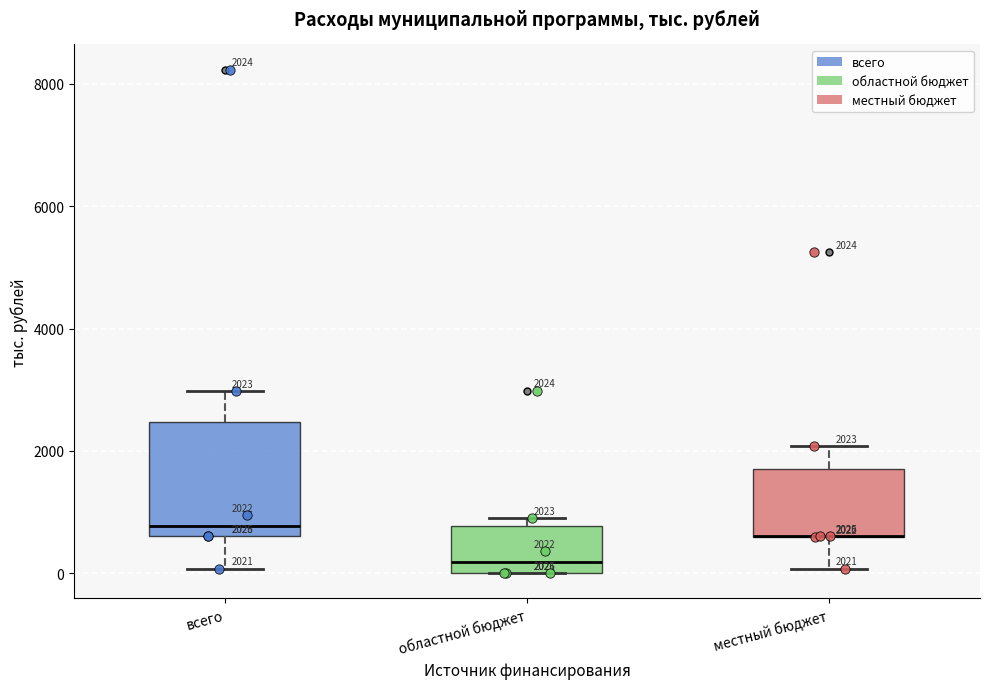

Comparing the boxes themselves (not the whiskers), which one is the tallest?

всего